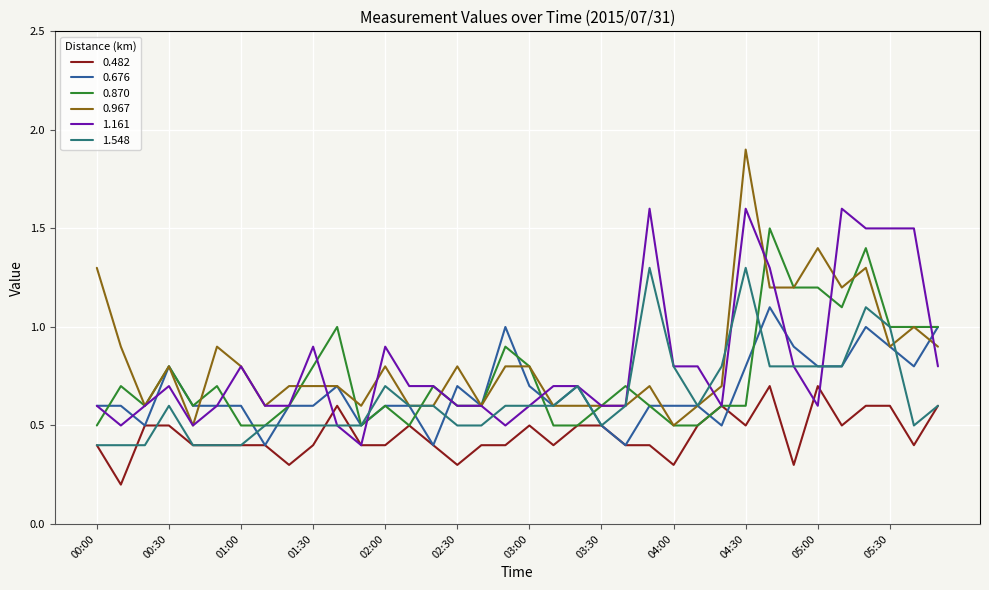

Which series has the largest range (max minus min)?

0.967